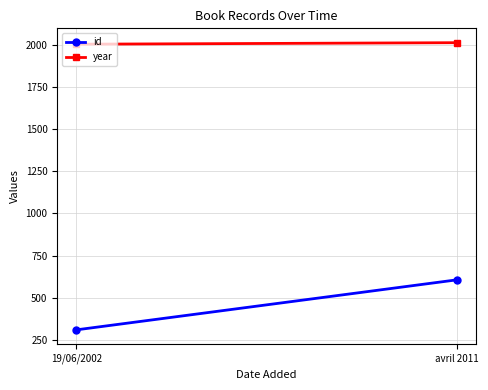

What is the approximate value of id at 19/06/2002, to the nearest 5?

310